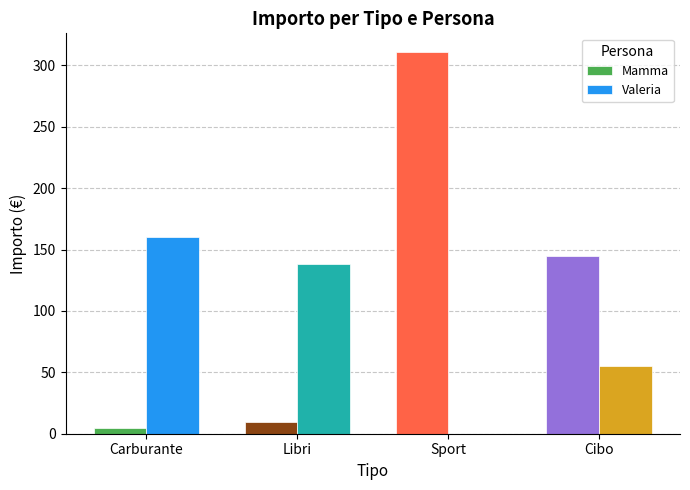

Are the bars grouped side by side (vs. stacked)?

Yes